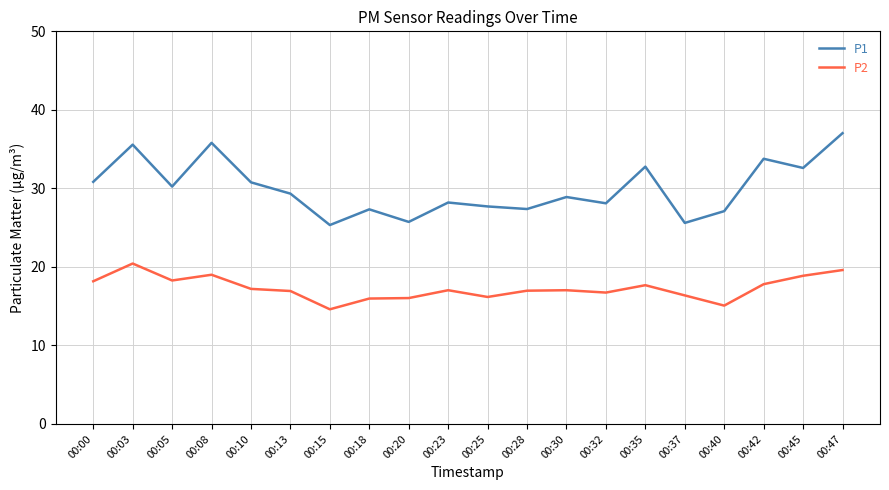

Is the value of P1 at 00:47 greater than the value of P2 at 00:10?

Yes